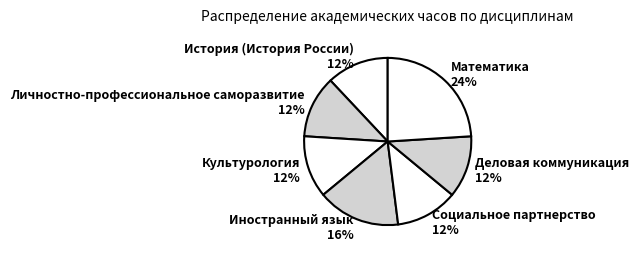

How many segments does this pie chart have?

7